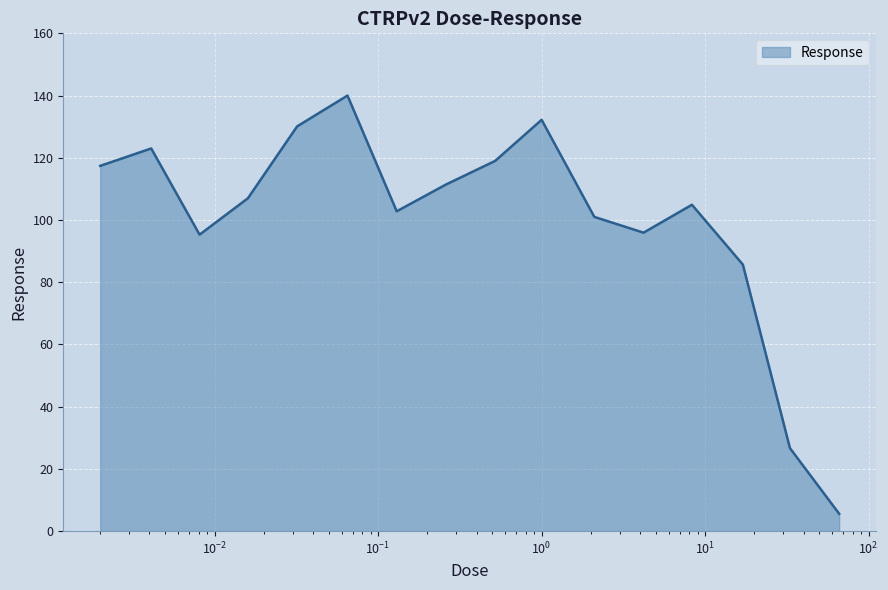

How many interior local peaks (higher than both neighbors) does the data have?

4